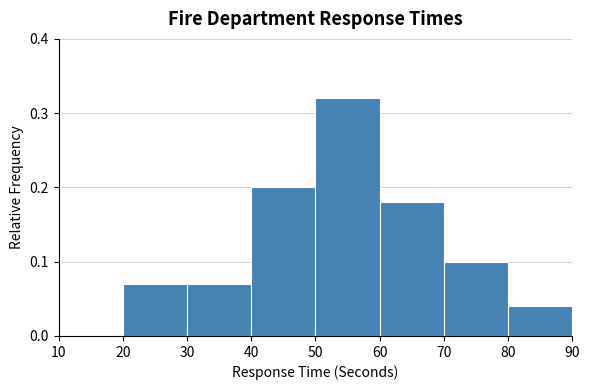

Over which range of the x-axis is the bar tallest?

50 to 60